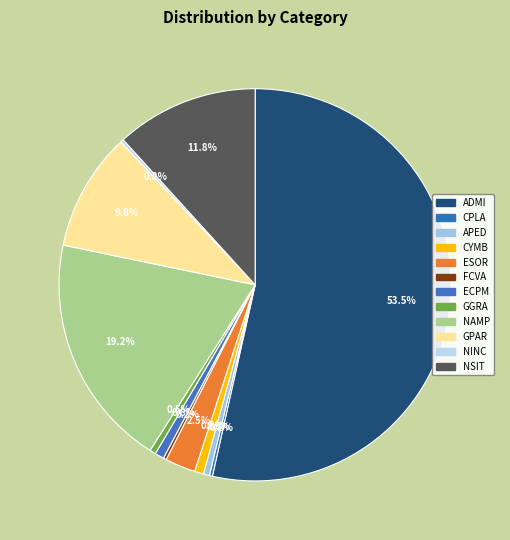

The NAMP slice represents 19% of the pie. True or false?

True